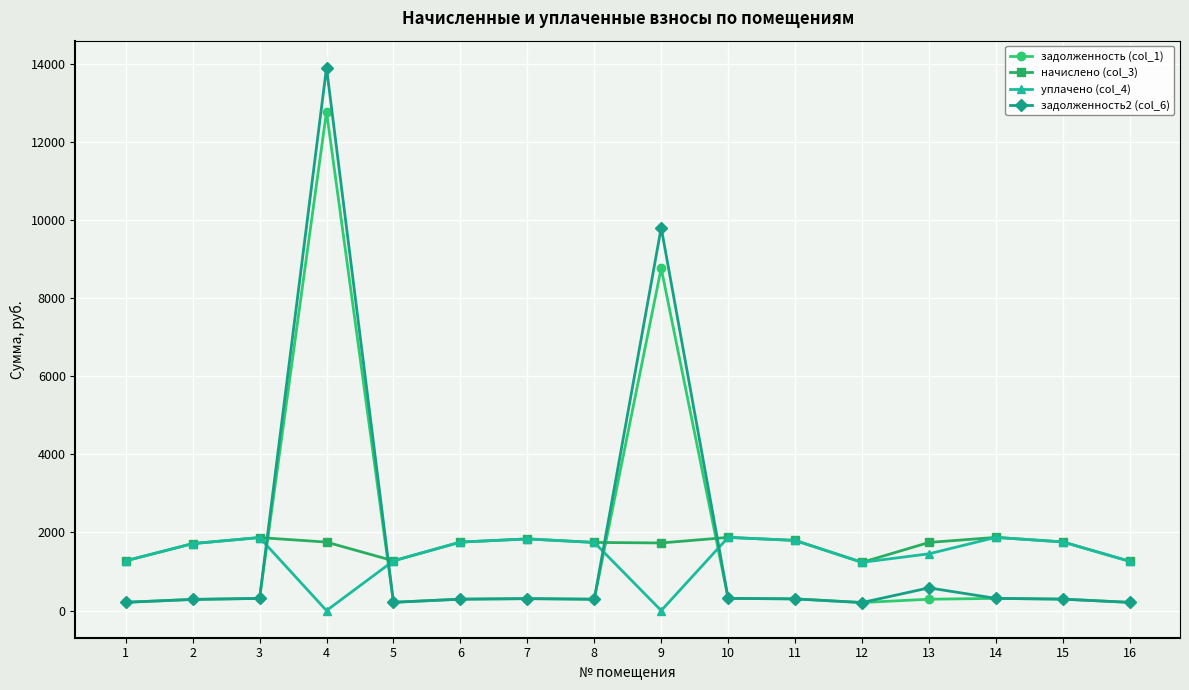

Is the value of начислено (col_3) at 7 greater than the value of задолженность2 (col_6) at 10?

Yes